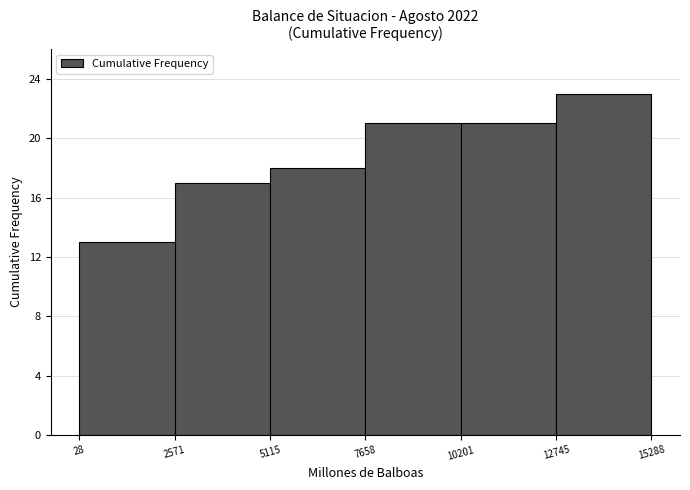

What is the height of the bar covering 5115 to 7658 on the x-axis? The values are not printed on the chart, so give them approximately, as read against the axis.

18